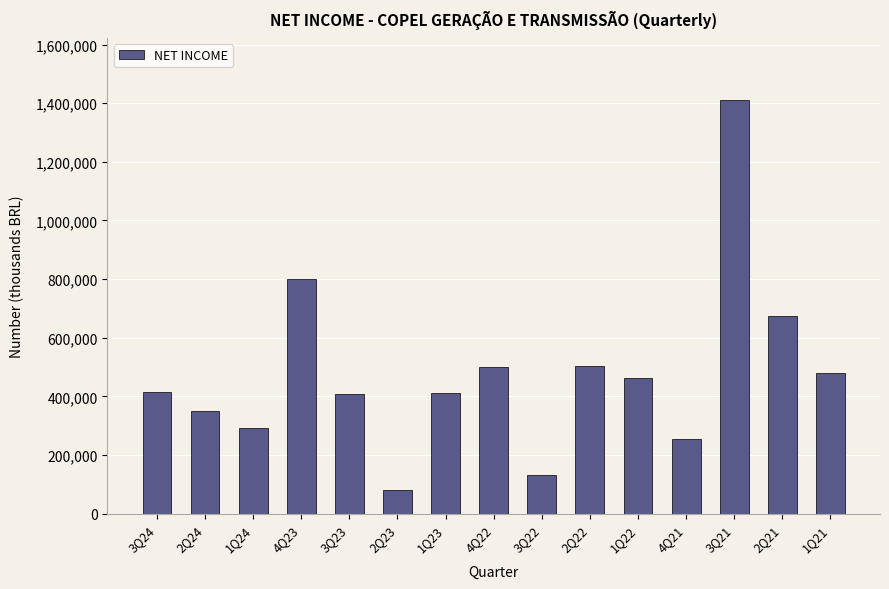

What value does the data have at 4Q22, to the nearest 50?

501200